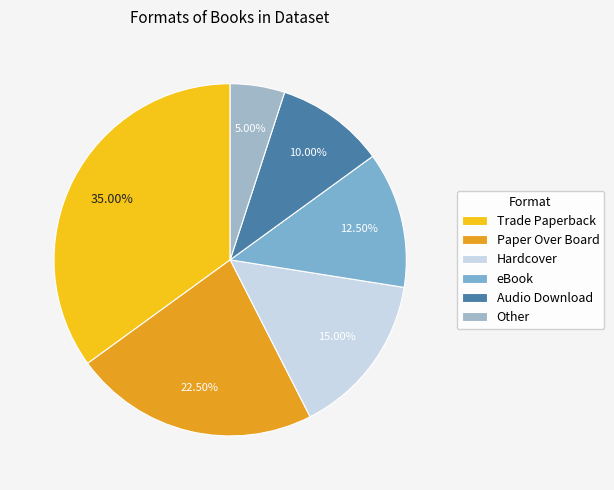

Is there any slice that represents more than half of the pie?

No